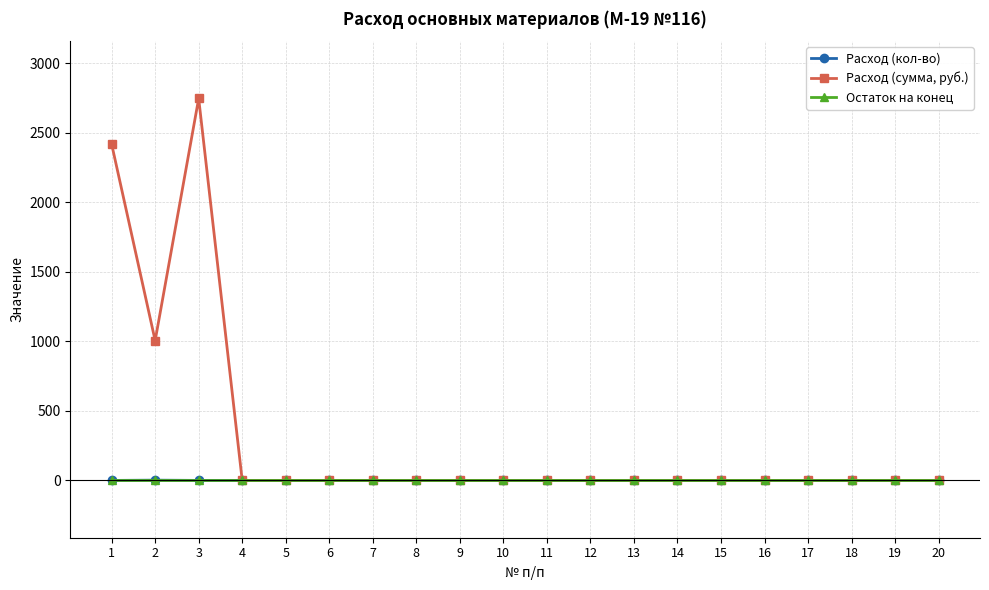

At how many categories does at least one series exceed 1285?

2